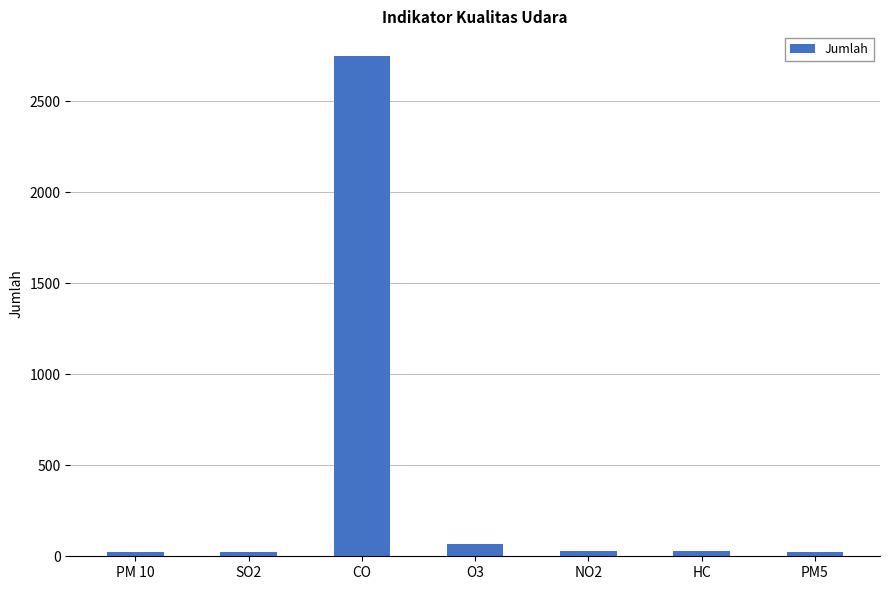

What is the label of the 5th bar from the right?

CO